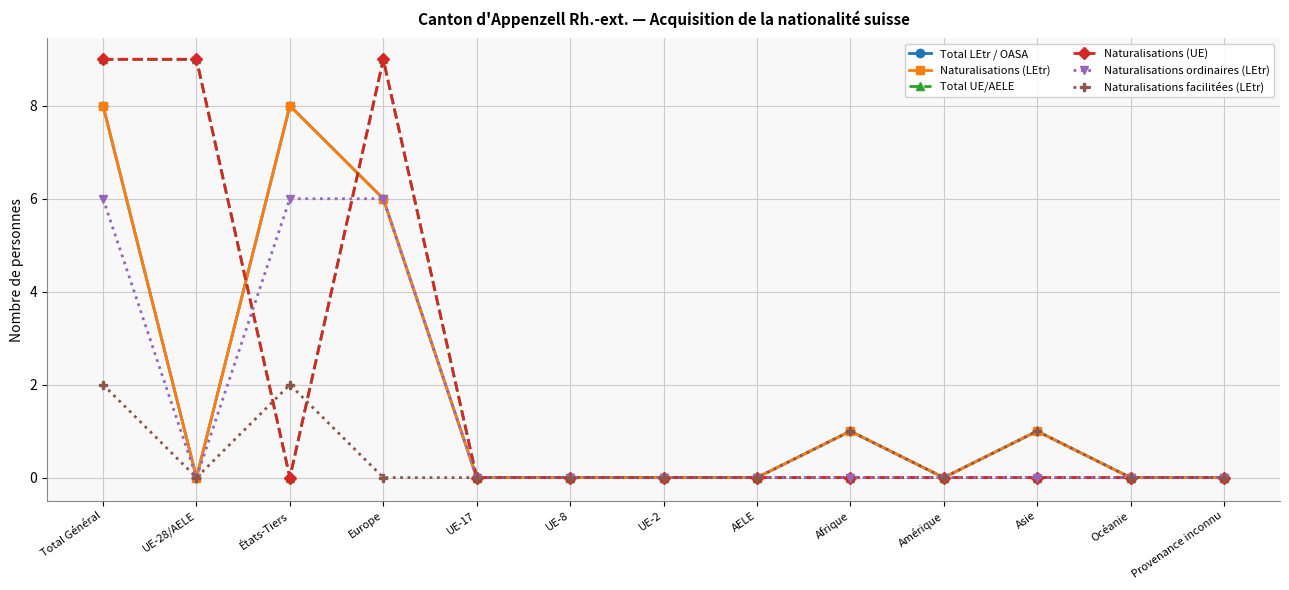

What are all the series names shown in the legend?

Total LEtr / OASA, Naturalisations (LEtr), Total UE/AELE, Naturalisations (UE), Naturalisations ordinaires (LEtr), Naturalisations facilitées (LEtr)